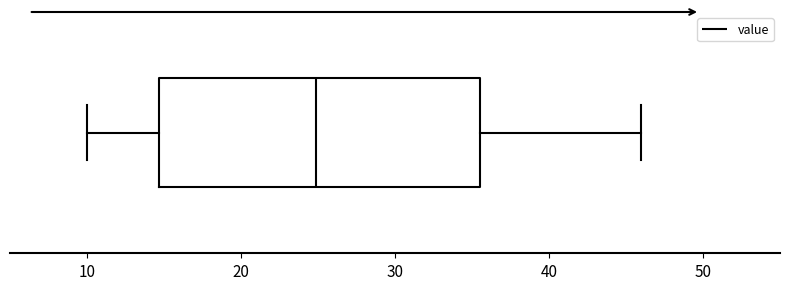

Where does the median line of the box sit on the x-axis? The values are not printed on the chart, so give them approximately, as read against the axis.

25